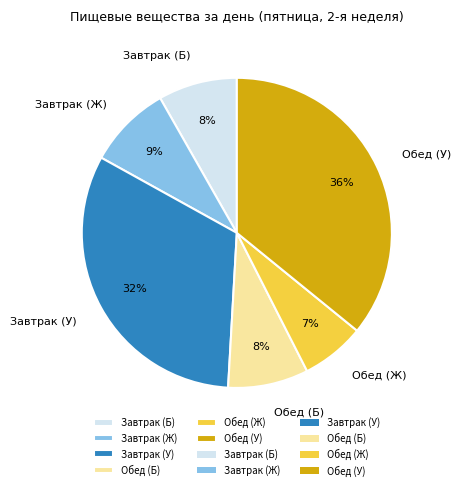

Combined, do Обед (У) and Завтрак (У) account for over 50%?

Yes